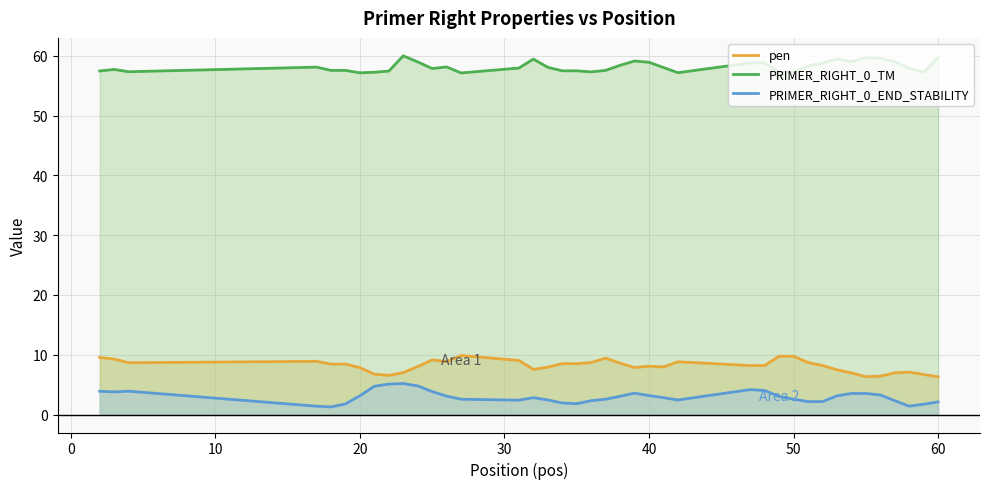

What is the maximum value shown in the chart?

60.0